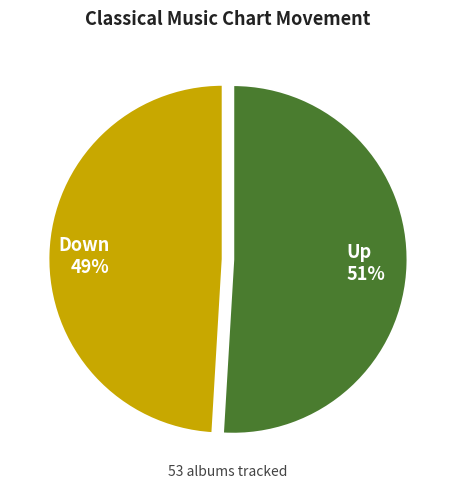

To the nearest percent, what is the average slice percentage?

50%